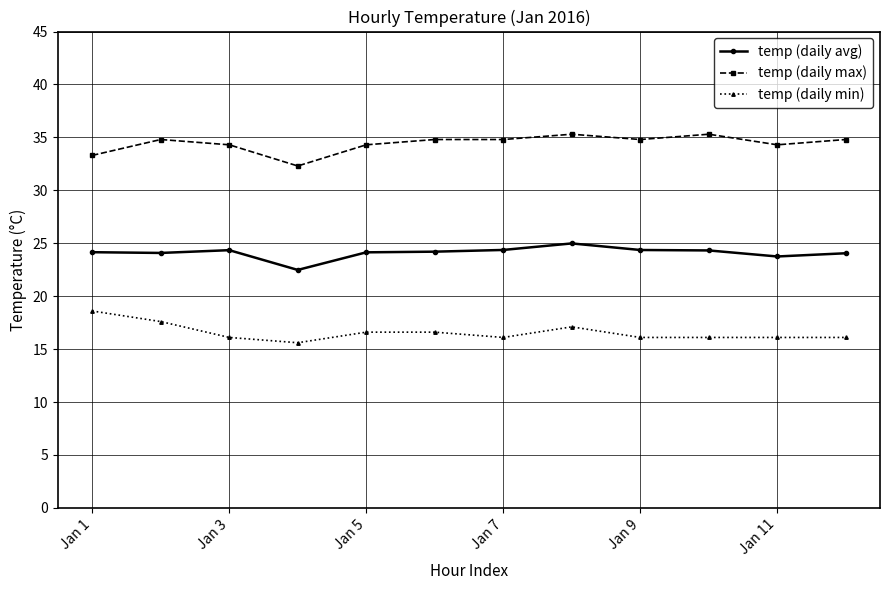

Is this an area chart (filled region under the line)?

No